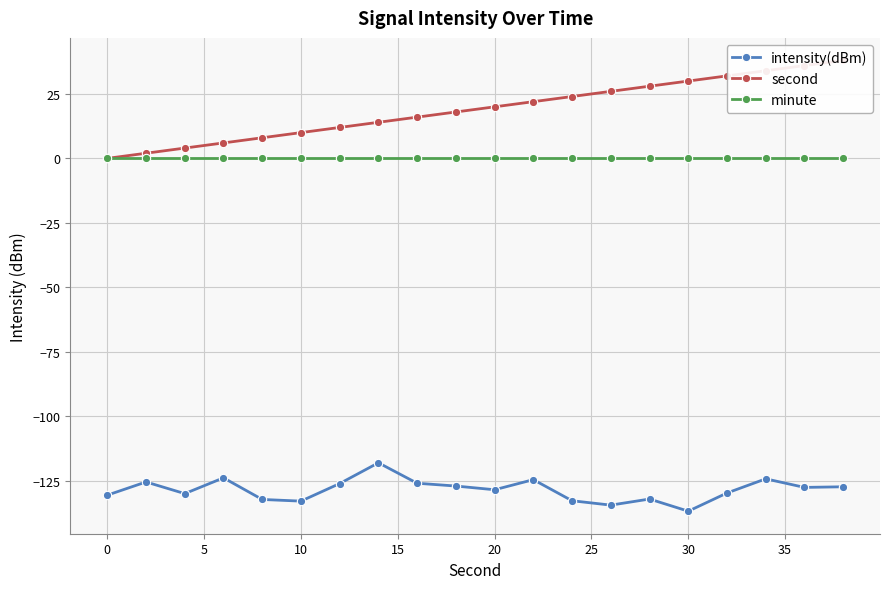

True or false: minute and intensity(dBm) cross at least once.

False